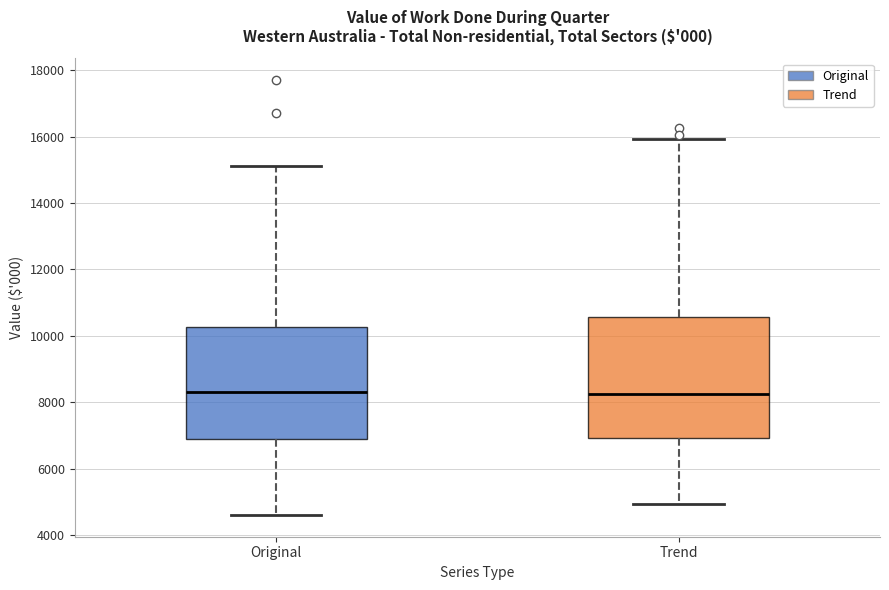

Comparing the boxes themselves (not the whiskers), which one is the tallest?

Trend